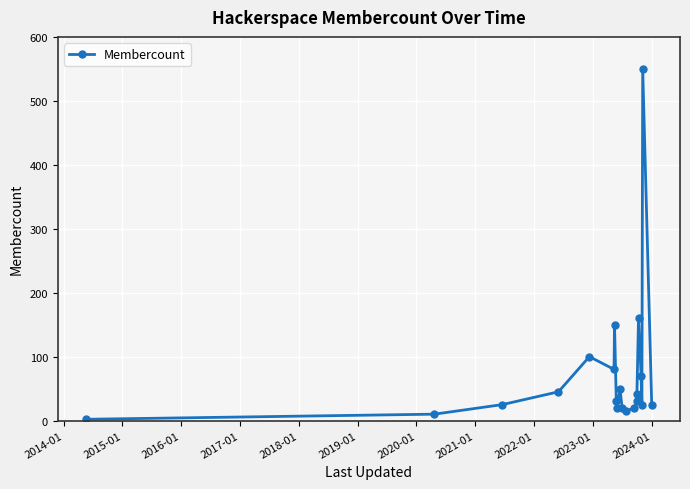

Approximately how many times larger is the value at 2014-01 compared to 2018-01?

0.1